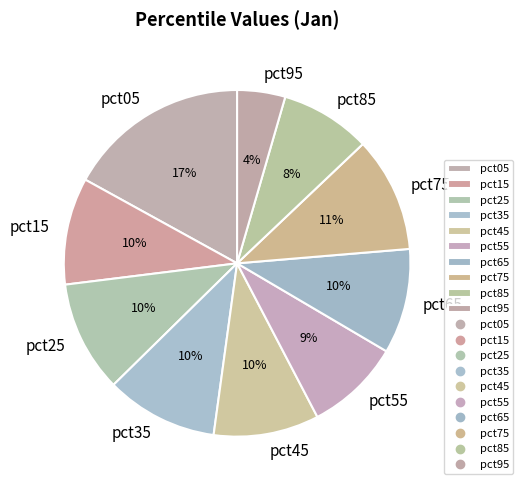

To the nearest percent, what is the average slice percentage?

10%